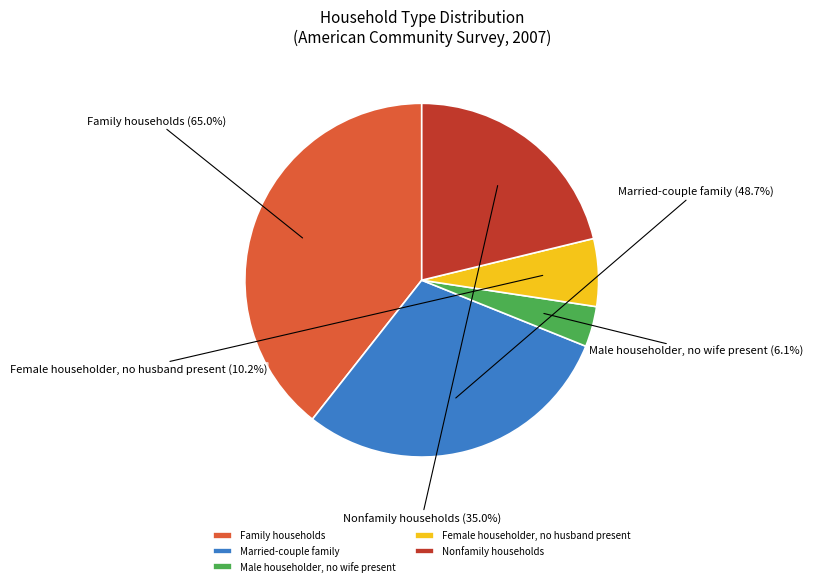

Between Female householder, no husband (10.2%) and Family households (65%), which is larger?

Family households (65%)